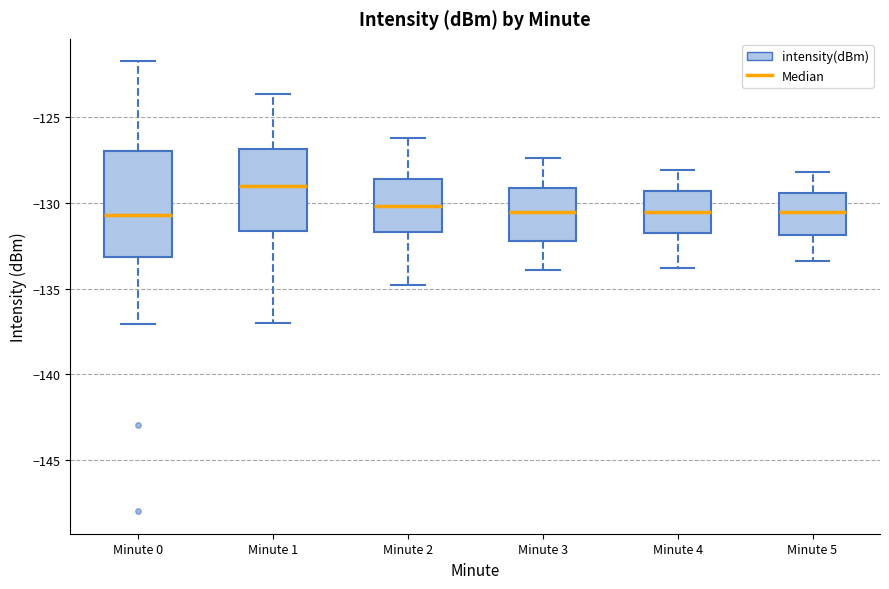

Reading left to right, transcribe this box plot: for each box, give where its median line is, the range the box spans, and where its two whiskers end, as read against the y-axis. The values are not printed on the chart, so give them approximately, as read against the axis.

Minute 0: median -130.5, box -133.0 to -127.0, whiskers -137.0 to -122.0
Minute 1: median -129.0, box -131.5 to -127.0, whiskers -137.0 to -123.5
Minute 2: median -130.0, box -131.5 to -128.5, whiskers -135.0 to -126.0
Minute 3: median -130.5, box -132.0 to -129.0, whiskers -134.0 to -127.5
Minute 4: median -130.5, box -131.5 to -129.5, whiskers -134.0 to -128.0
Minute 5: median -130.5, box -132.0 to -129.5, whiskers -133.5 to -128.0